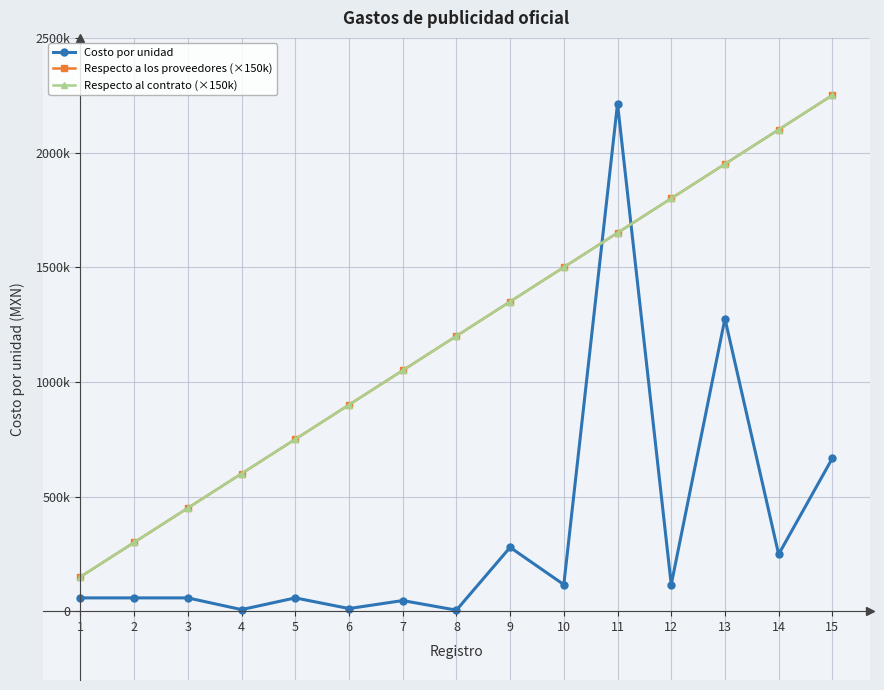

What is the greatest value displayed?

2250000